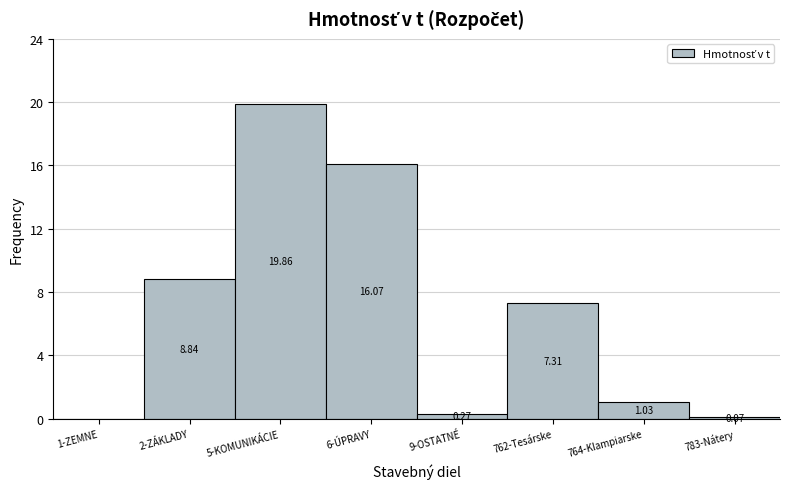

What is the change in value from 764-Klampiarske to 783-Nátery?

-1.0